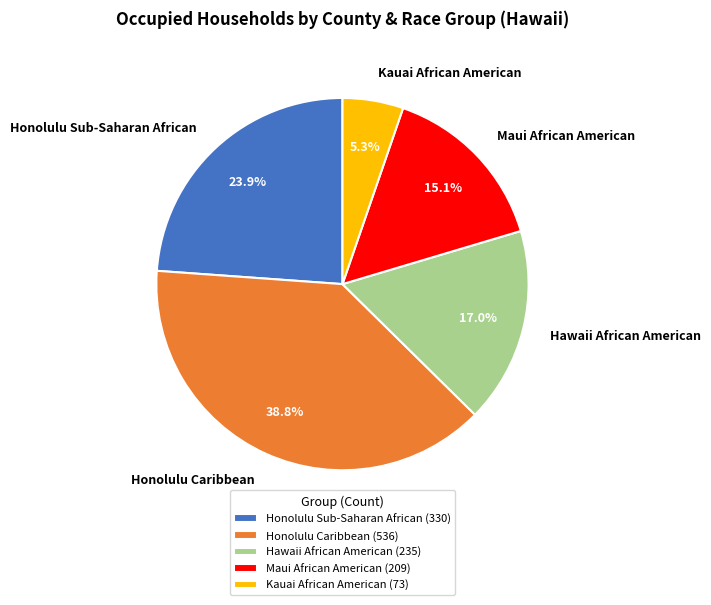

Count the number of slices in the pie.

5